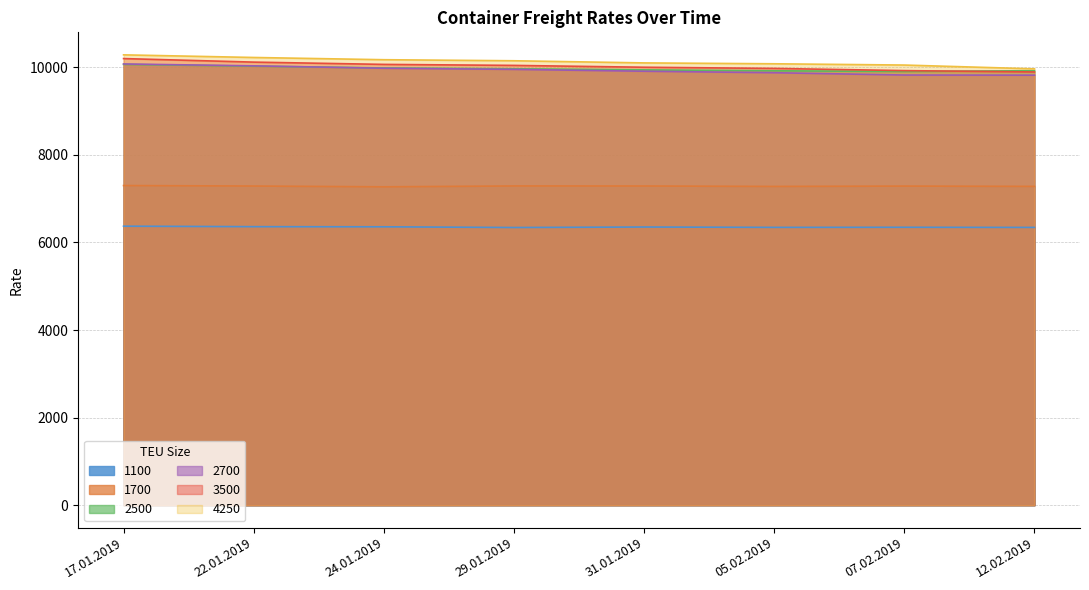

The value of 1700 at 22.01.2019 is 3360. True or false?

False